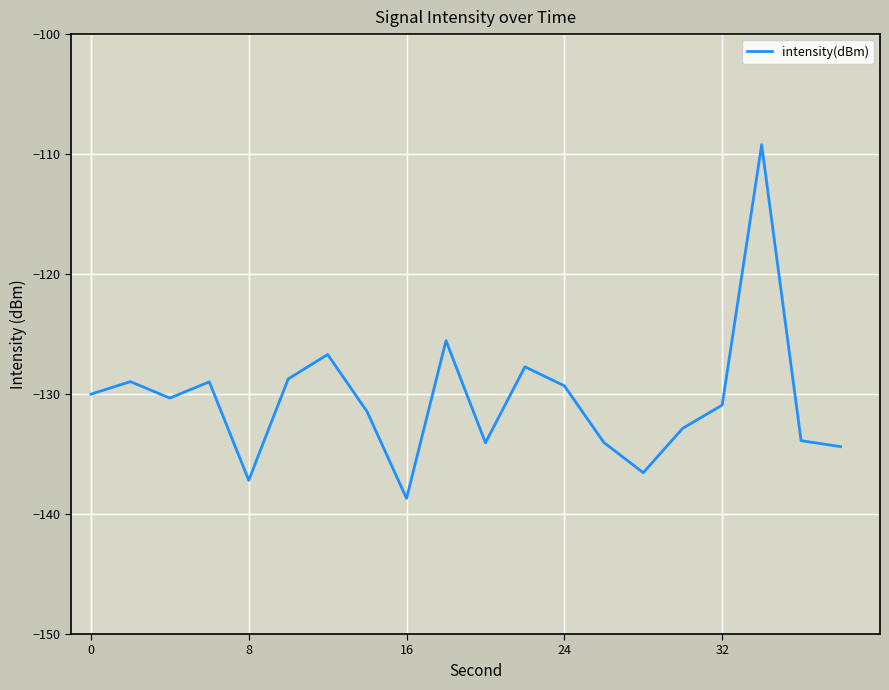

What is the difference between the maximum and minimum values?

29.5